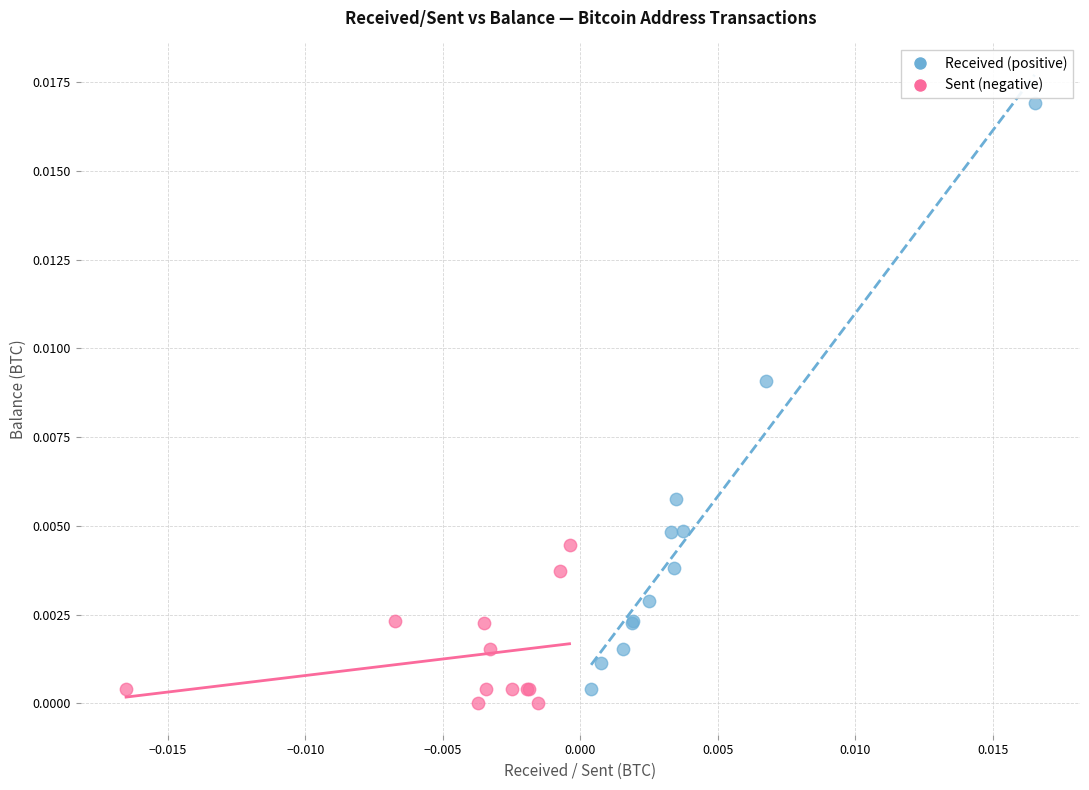

What are all the series names shown in the legend?

Received (positive), Sent (negative)